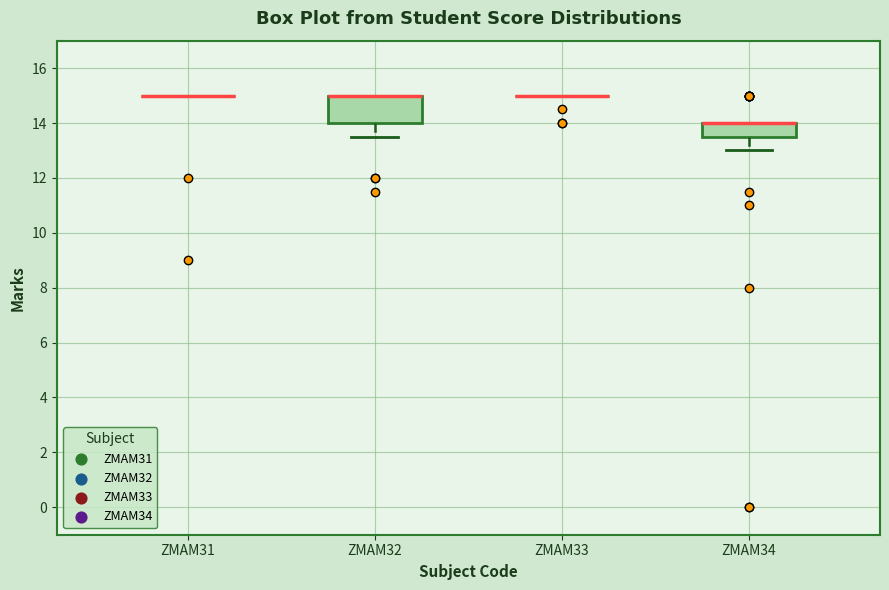

Reading left to right, transcribe this box plot: for each box, give where its median line is, the range the box spans, and where its two whiskers end, as read against the y-axis. The values are not printed on the chart, so give them approximately, as read against the axis.

ZMAM31: box collapsed to a line at 15.0, whiskers 15.0 to 15.0
ZMAM32: median 15.0 (drawn on the box's upper edge), box 14.0 to 15.0, whiskers 13.6 to 15.0
ZMAM33: box collapsed to a line at 15.0, whiskers 15.0 to 15.0
ZMAM34: median 14.0 (drawn on the box's upper edge), box 13.6 to 14.0, whiskers 13.0 to 14.0